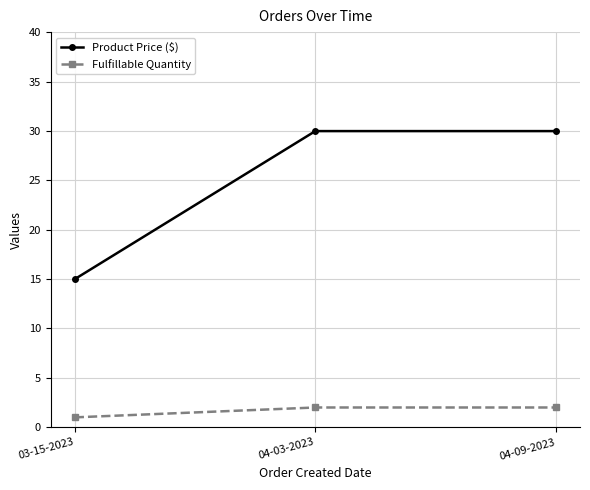

Where is Product Price ($) nearest to the value 22?

03-15-2023